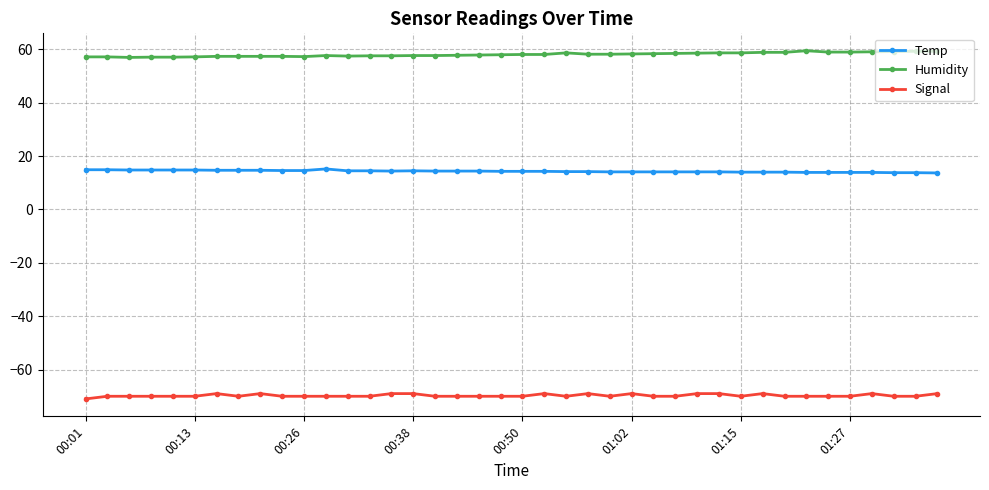

Count the number of data series in this chart.

3